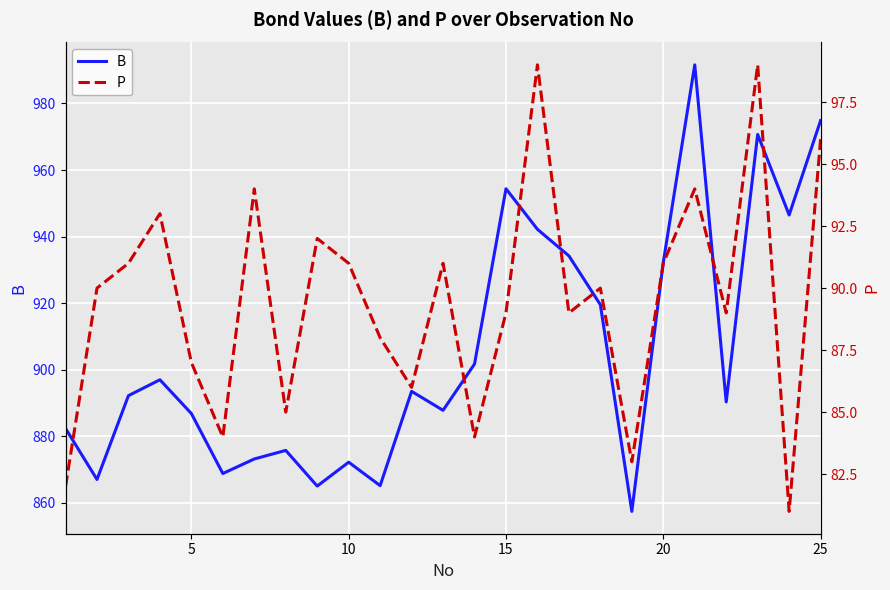

What are all the series names shown in the legend?

B, P